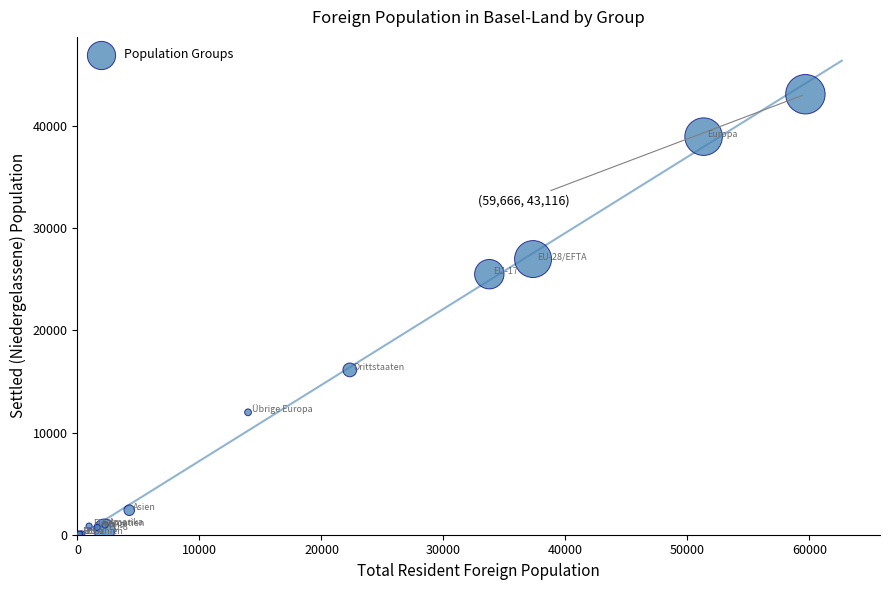

What Y value in the scatter plot is closest to 21588?

25502